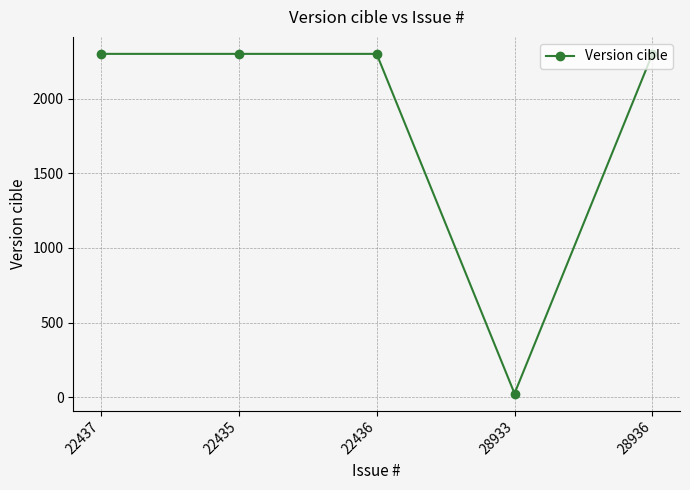

Is this an area chart (filled region under the line)?

No